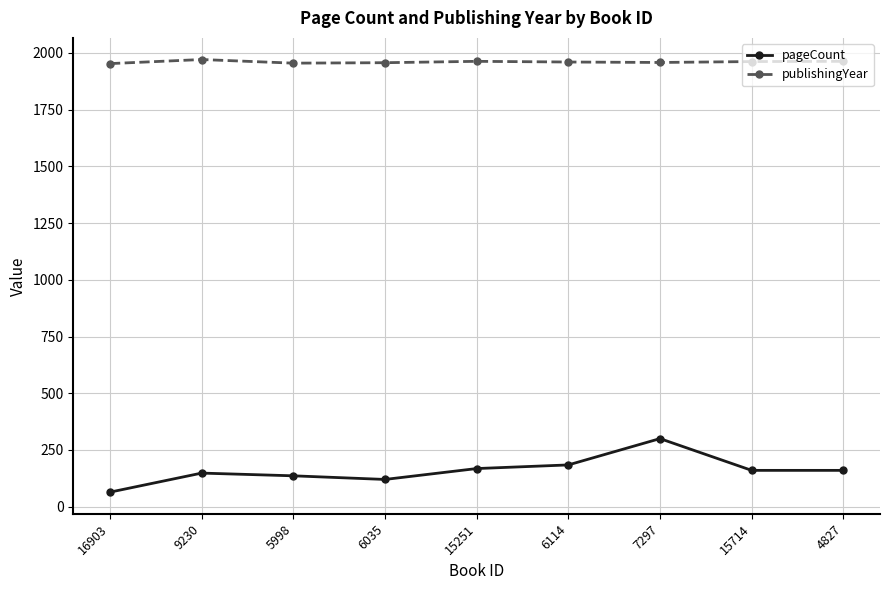

True or false: pageCount and publishingYear cross at least once.

False